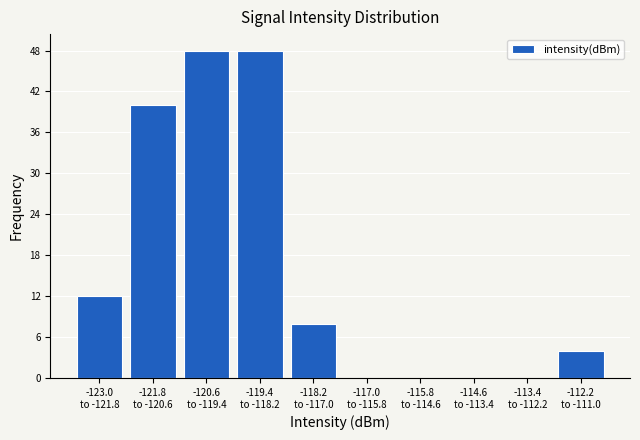

What is the greatest value displayed?

48